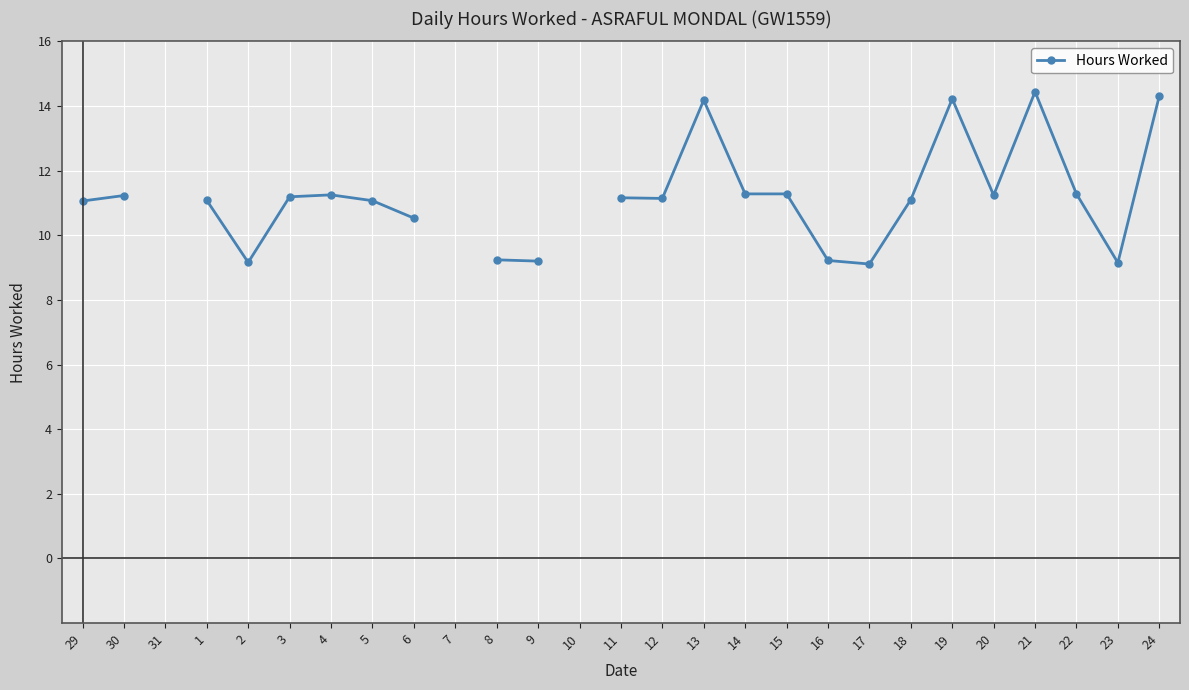

Where does the data first go above 11?

29